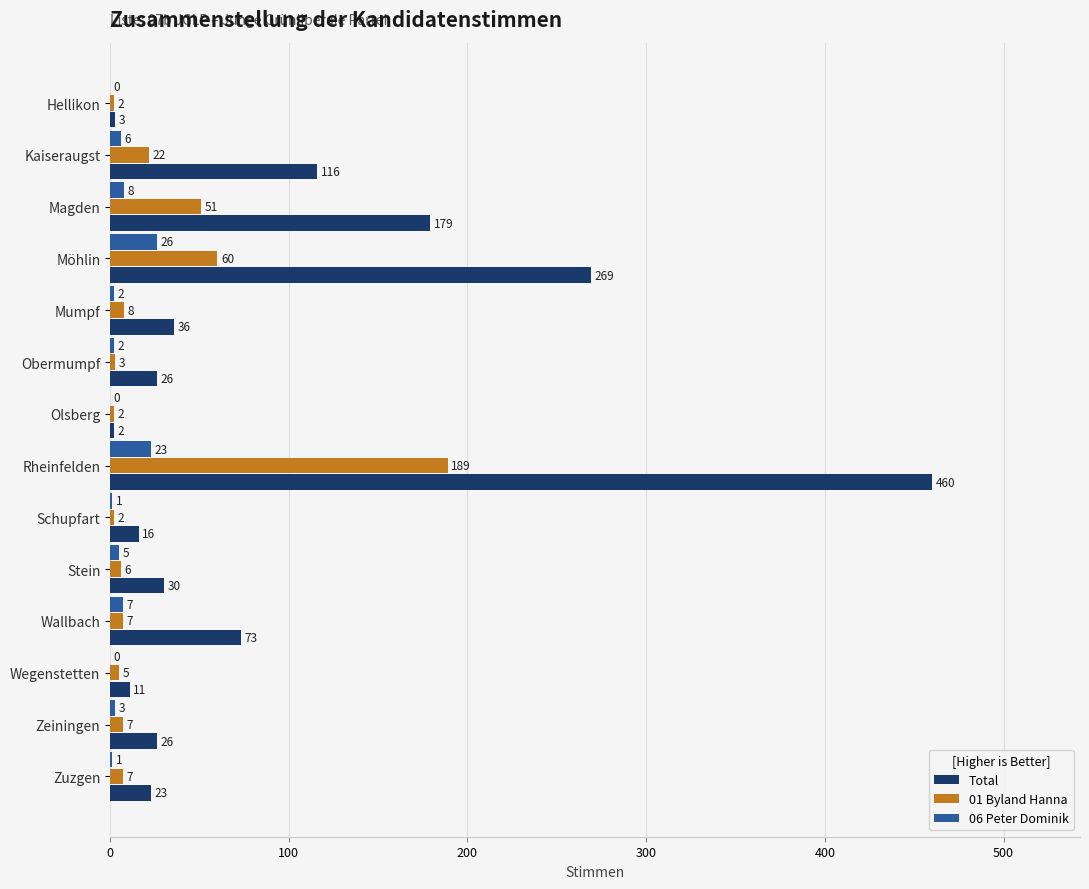

At which category is the sum across all series the highest?

Rheinfelden